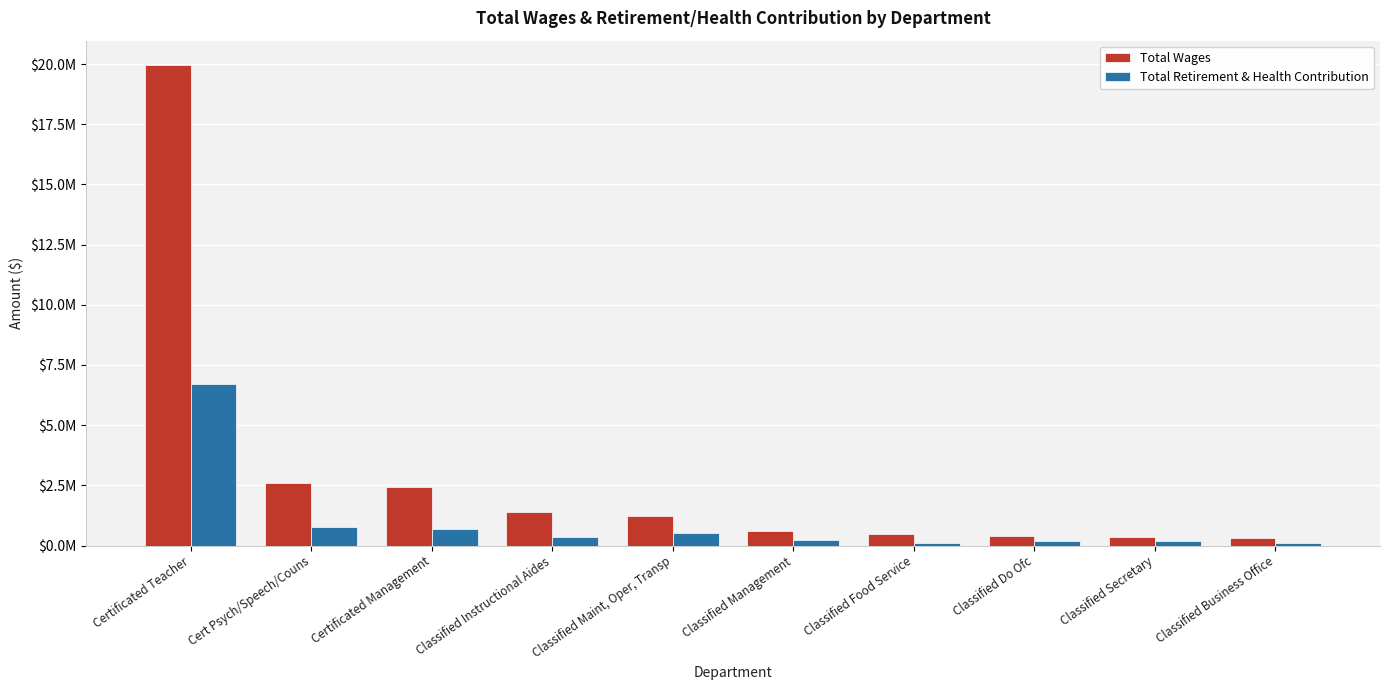

Rank the series at Classified Food Service from highest to lowest value.

Total Wages, Total Retirement & Health Contribution